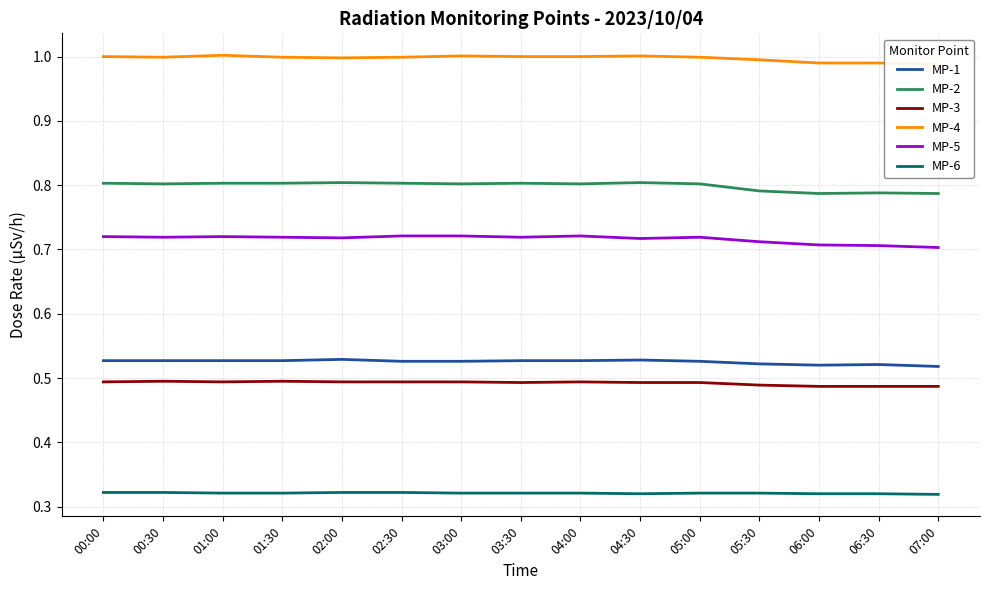

True or false: MP-2 and MP-4 intersect in this chart.

False